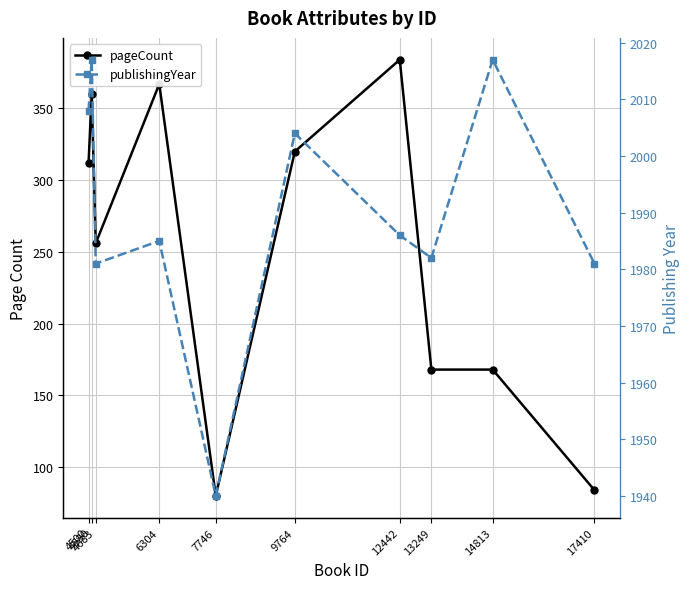

At which label does publishingYear first exceed 1986?

4500